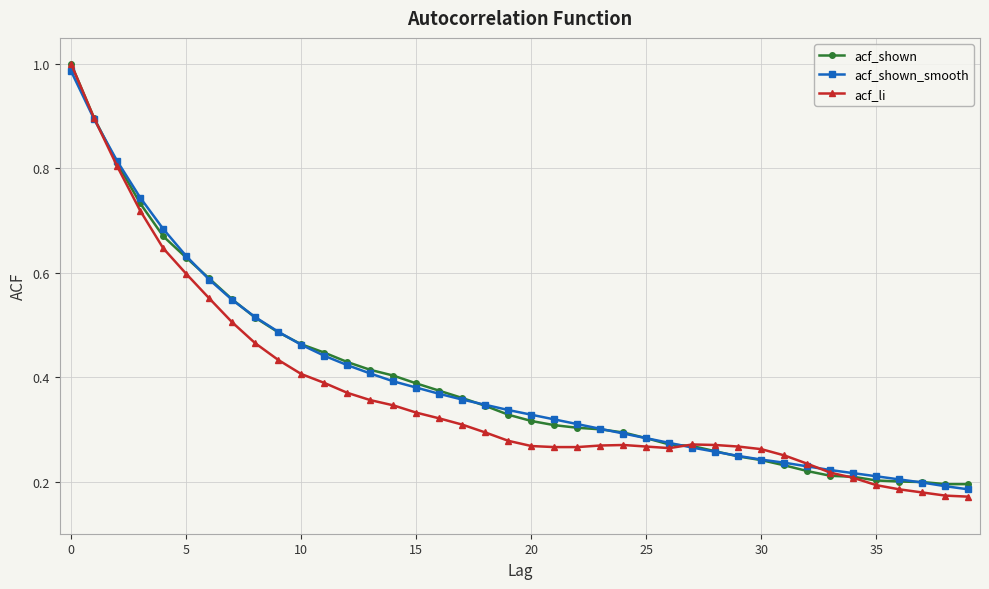

What are all the series names shown in the legend?

acf_shown, acf_shown_smooth, acf_li